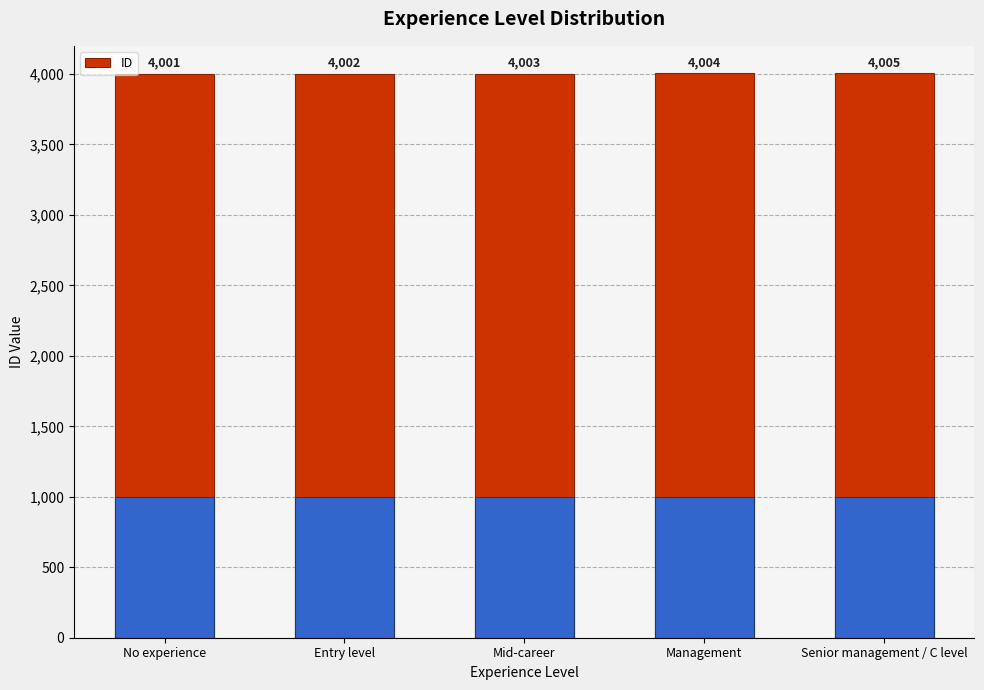

How many categories are shown in the chart?

5